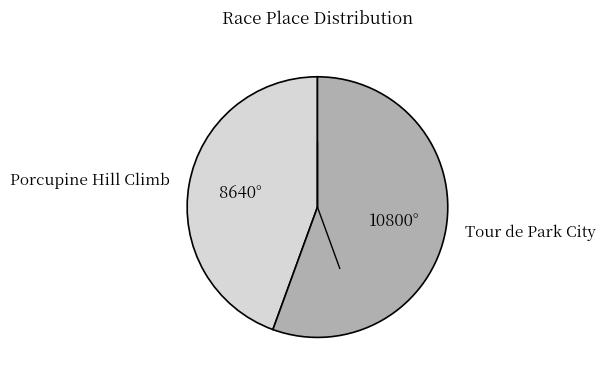

Do Tour de Park City and Porcupine Hill Climb together represent more than half of the pie?

Yes